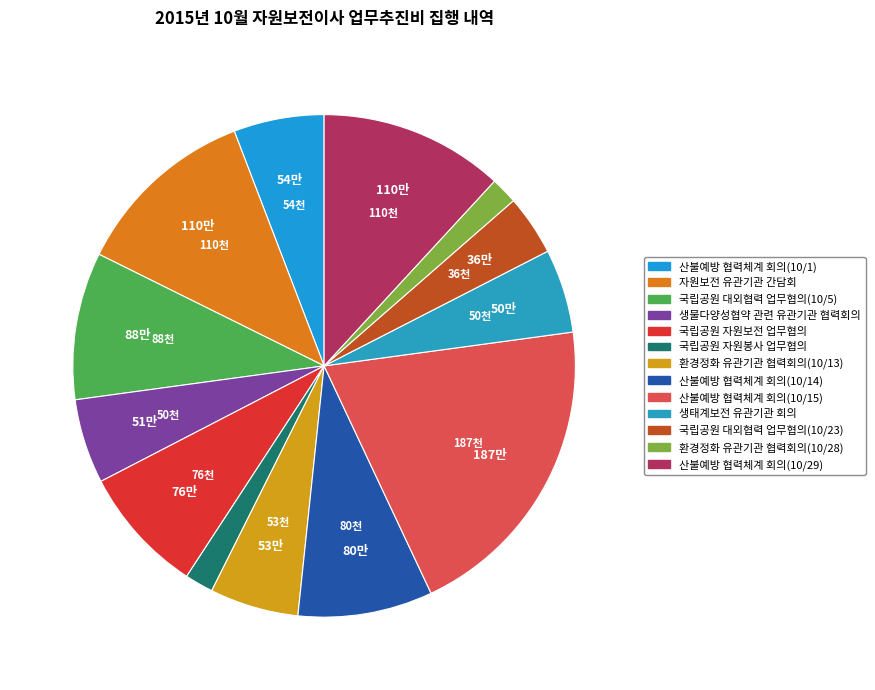

Which slice is the largest?

산불예방 협력체계 회의(10/15)